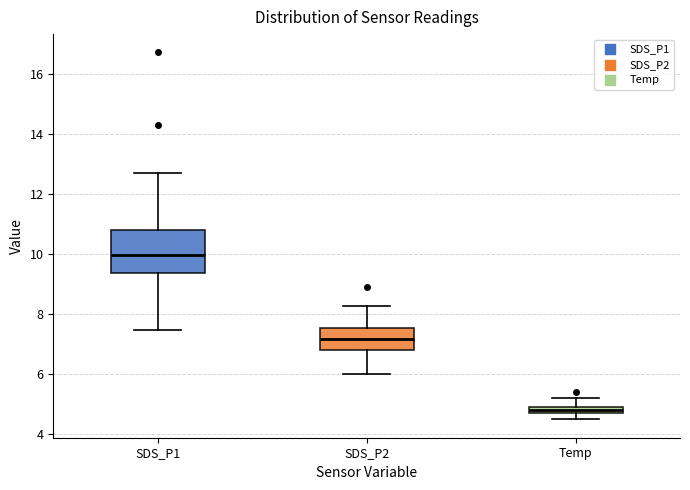

Where does the upper whisker of the box for SDS_P1 end on the y-axis? The values are not printed on the chart, so give them approximately, as read against the axis.

12.8